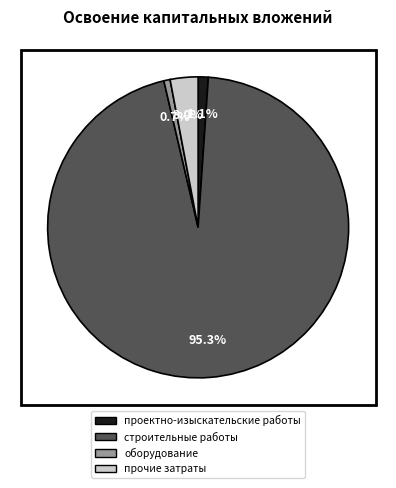

Is there any slice that represents more than half of the pie?

Yes